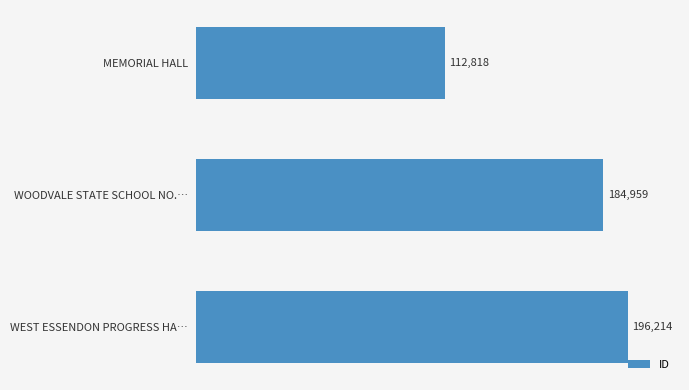

Reading bottom to top, list all the values displayed in this chart.

WEST ESSENDON PROGRESS HA…=196214	WOODVALE STATE SCHOOL NO.…=184959	MEMORIAL HALL=112818